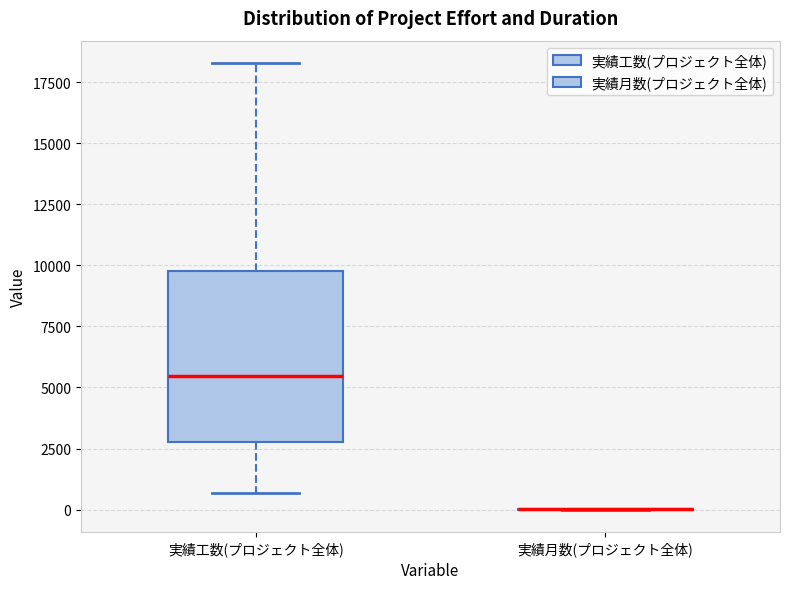

Which box is the tallest, from its lower edge to its upper edge?

実績工数(プロジェクト全体)